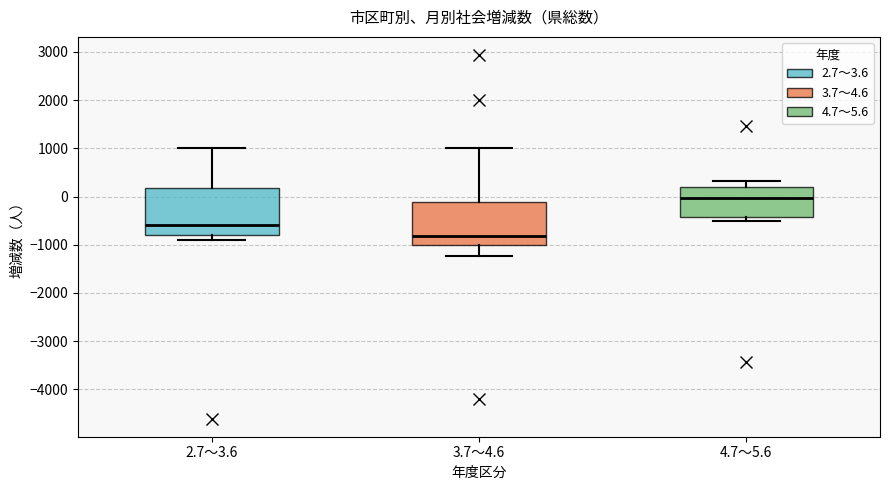

Which box's median line is the lowest?

3.7～4.6